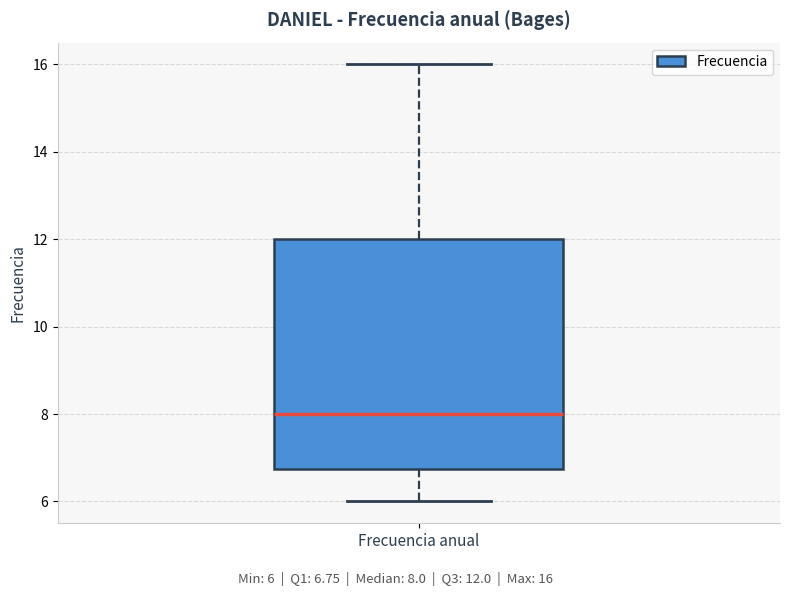

Transcribe this box plot: give where the median line is, the range the box spans, and where the two whiskers end, as read against the y-axis. The values are not printed on the chart, so give them approximately, as read against the axis.

median 8.0, box 6.8 to 12.0, whiskers 6.0 to 16.0